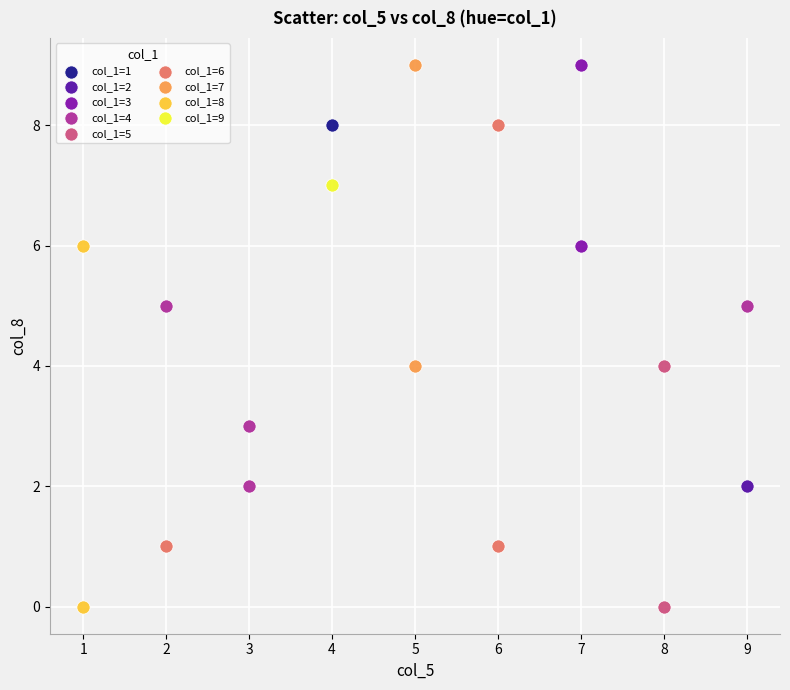

What are all the series names shown in the legend?

col_1=1, col_1=2, col_1=3, col_1=4, col_1=5, col_1=6, col_1=7, col_1=8, col_1=9